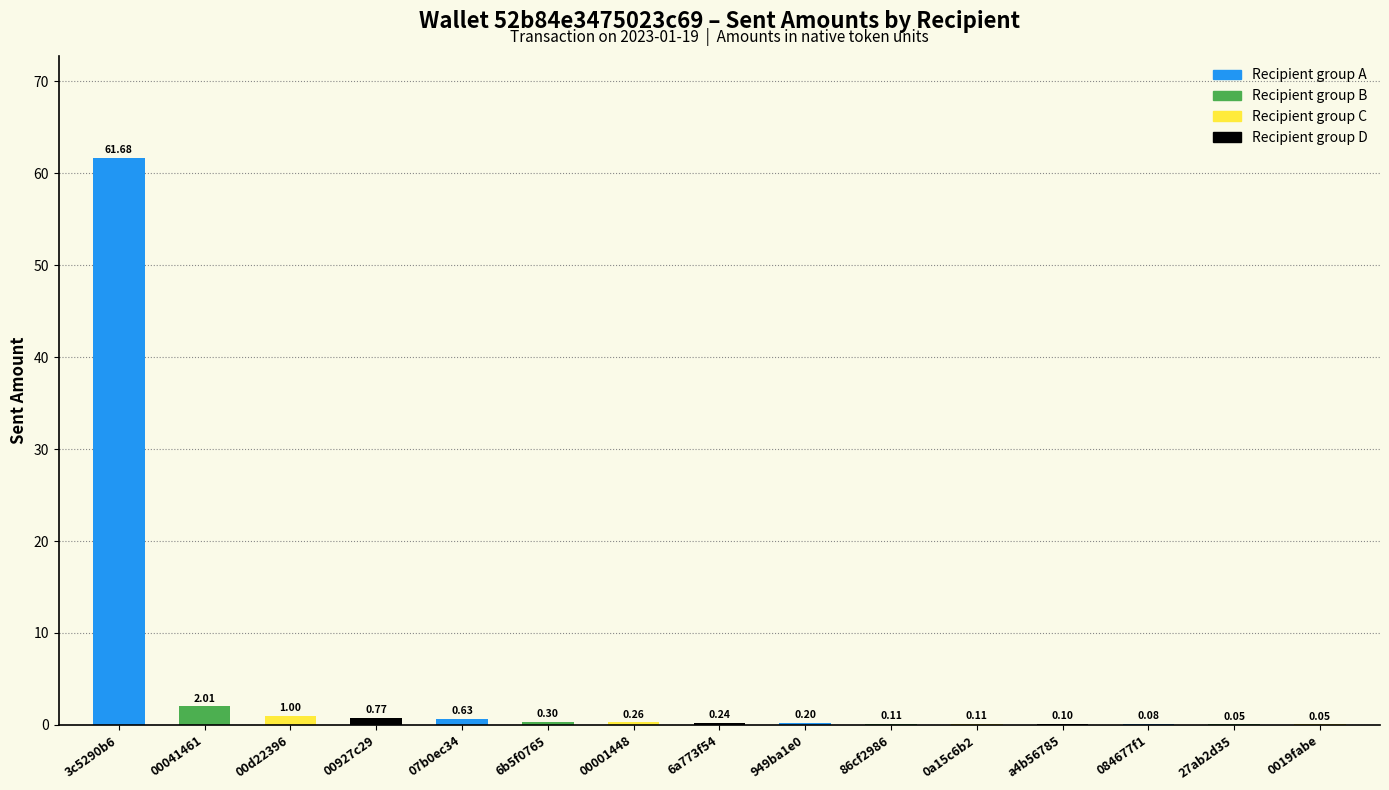

What is the sum of the values at 6b5f0765 and 949ba1e0?

0.5